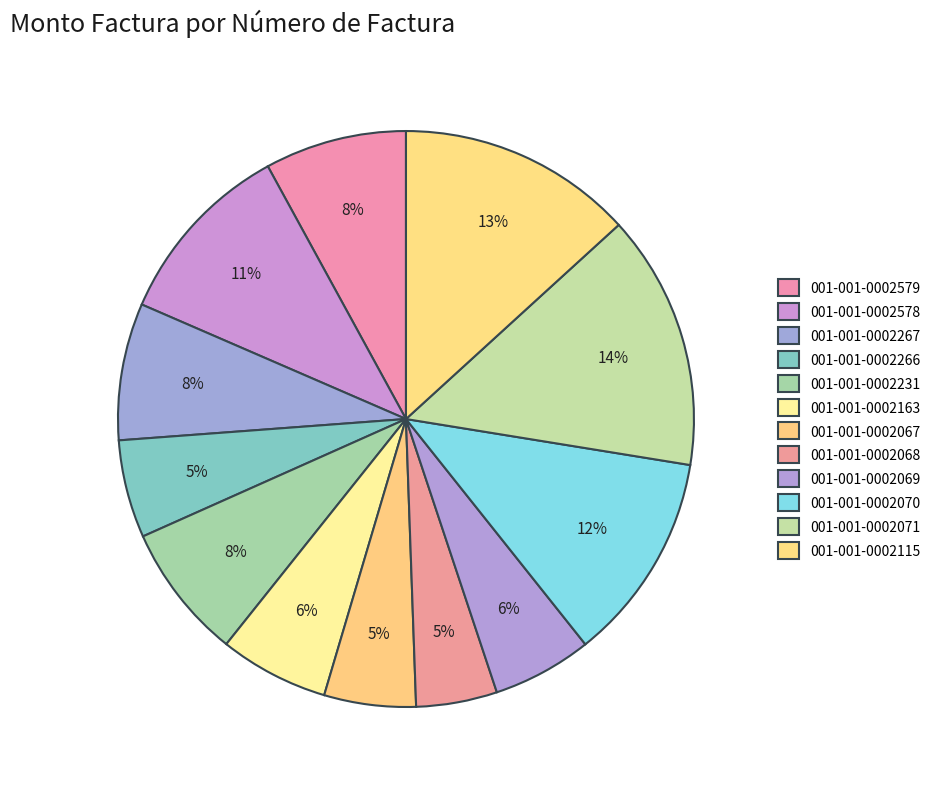

What is the change in value from 001-001-0002163 to 001-001-0002068?

-11037621